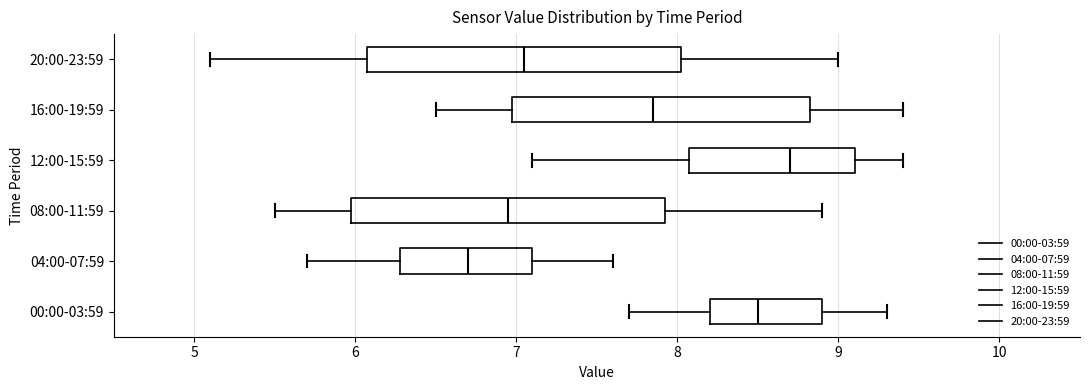

Reading bottom to top, transcribe this box plot: for each box, give where its median line is, the range the box spans, and where its two whiskers end, as read against the x-axis. The values are not printed on the chart, so give them approximately, as read against the axis.

00:00-03:59: median 8.5, box 8.2 to 8.9, whiskers 7.7 to 9.3
04:00-07:59: median 6.7, box 6.3 to 7.1, whiskers 5.7 to 7.6
08:00-11:59: median 7.0, box 6.0 to 7.9, whiskers 5.5 to 8.9
12:00-15:59: median 8.7, box 8.1 to 9.1, whiskers 7.1 to 9.4
16:00-19:59: median 7.9, box 7.0 to 8.8, whiskers 6.5 to 9.4
20:00-23:59: median 7.1, box 6.1 to 8.0, whiskers 5.1 to 9.0